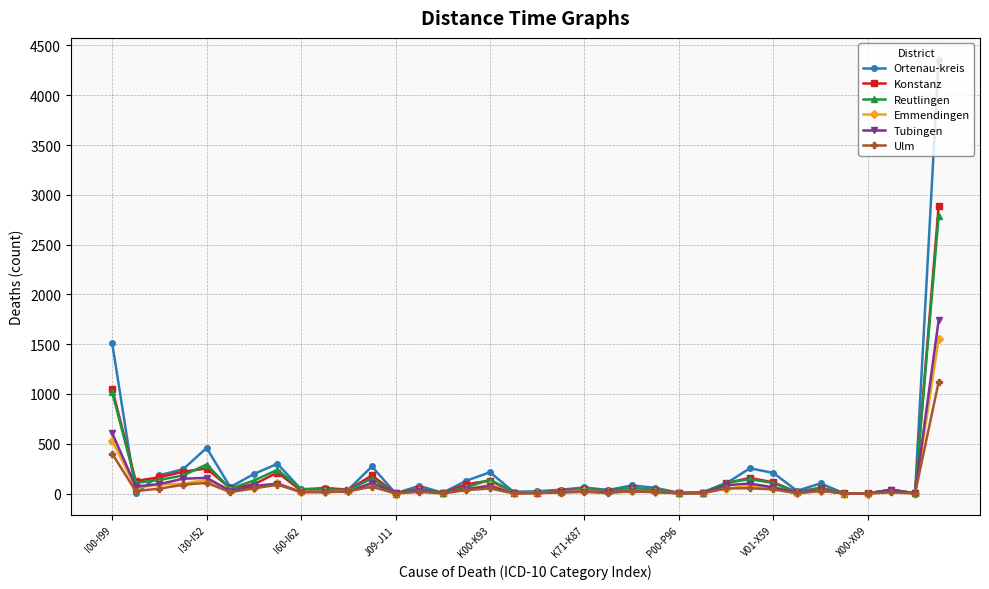

Which series has the largest range (max minus min)?

Ortenau-kreis